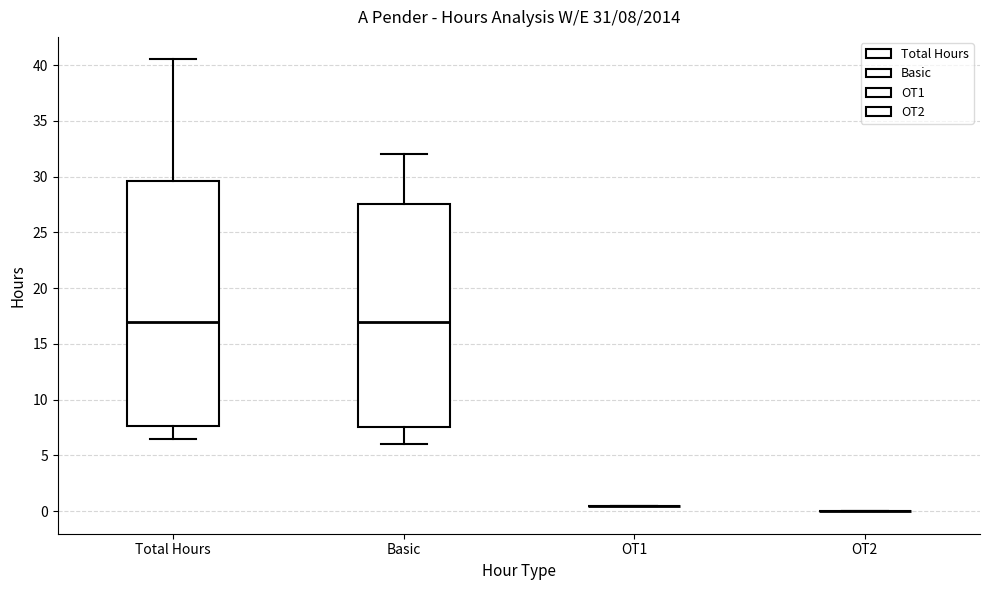

Comparing the boxes themselves (not the whiskers), which one is the tallest?

Total Hours